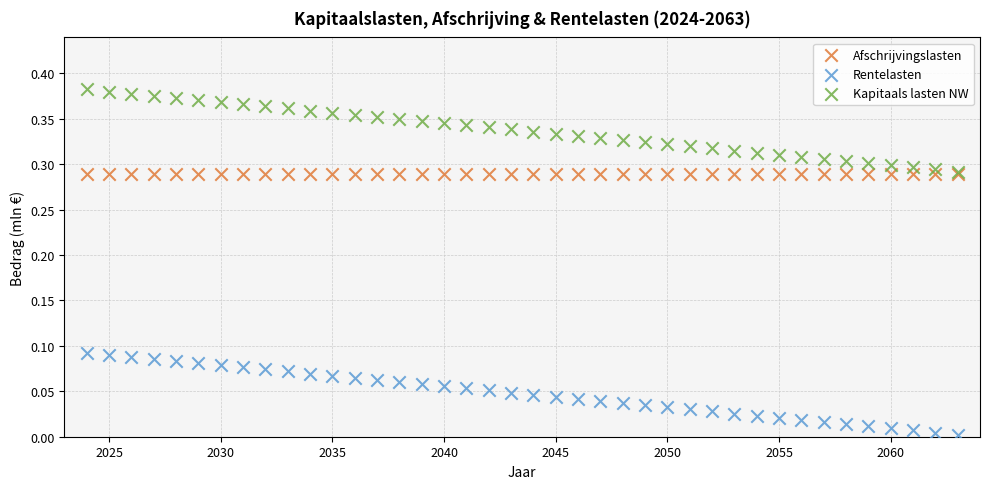

What are all the series names shown in the legend?

Afschrijvingslasten, Rentelasten, Kapitaals lasten NW